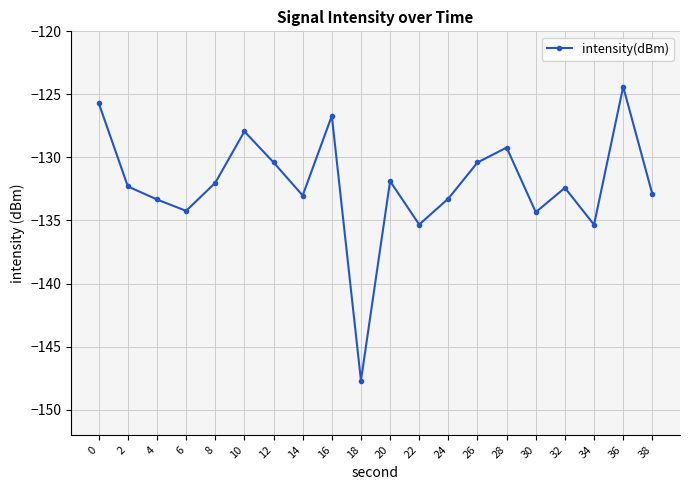

How many data points does each series have?

20